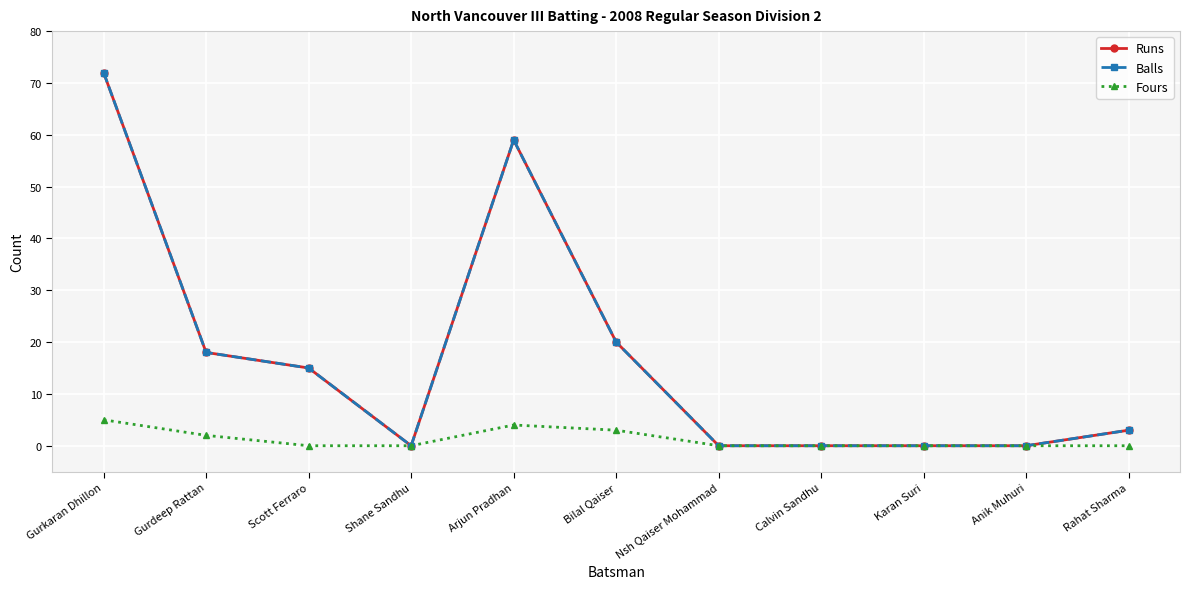

True or false: Runs has a value of 11 at Bilal Qaiser.

False